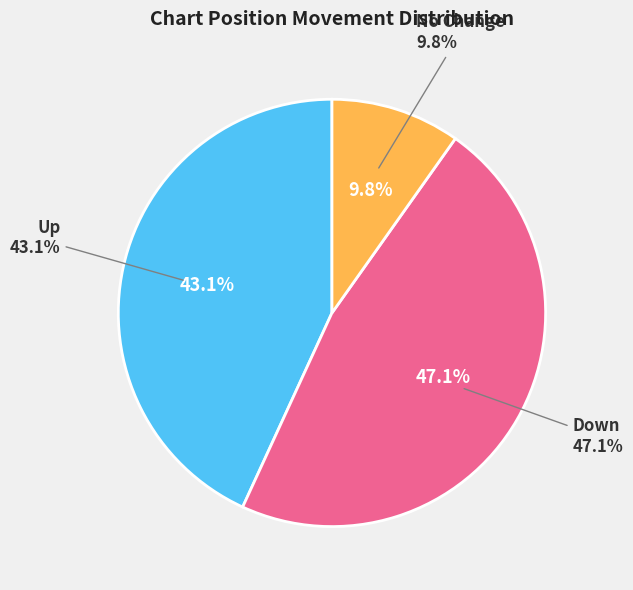

To the nearest percent, what is the average slice percentage?

33%